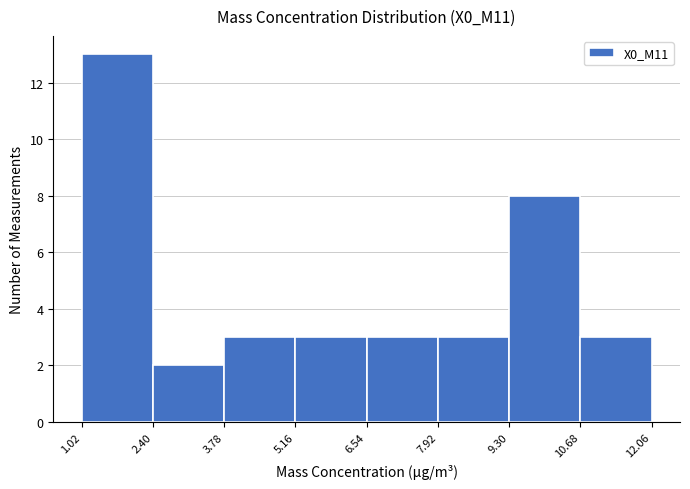

Which range on the x-axis has the tallest bar?

1.02 to 2.40